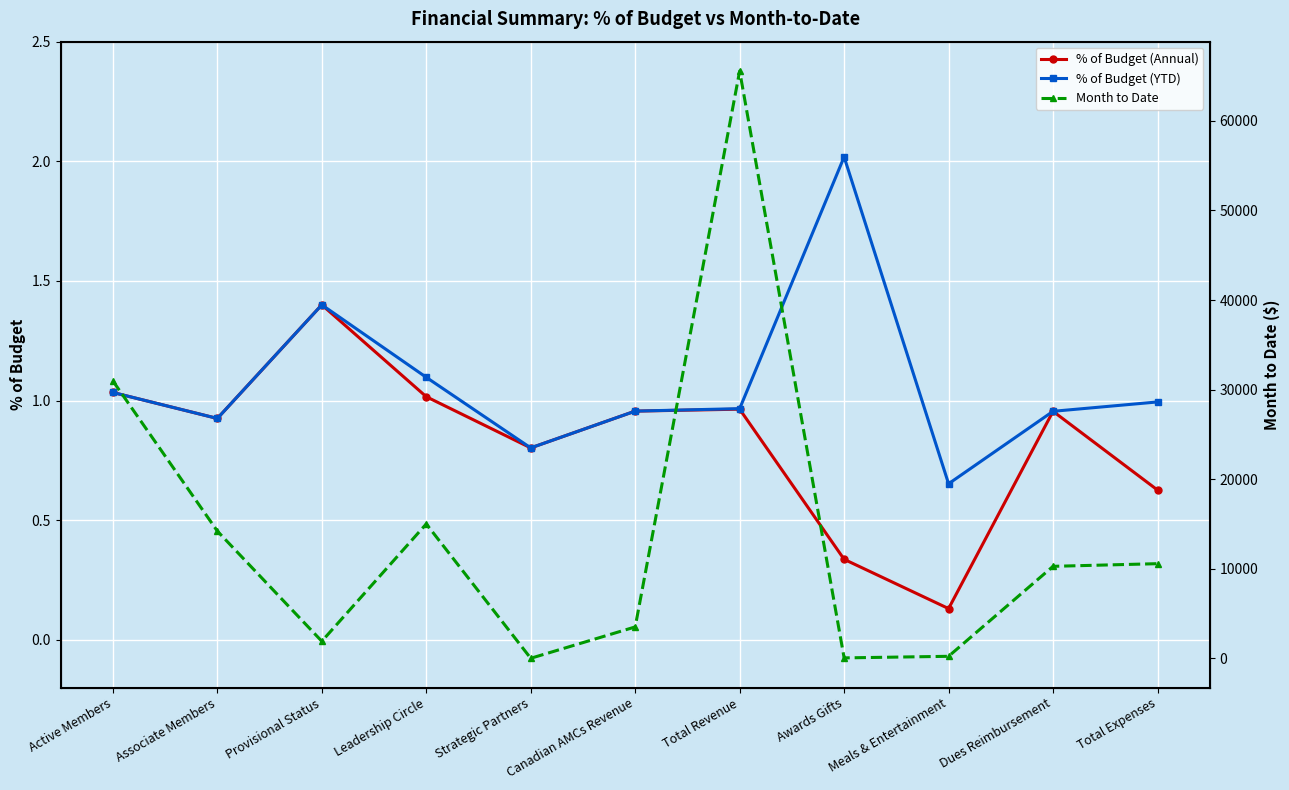

At which category does % of Budget (YTD) reach its first local peak?

Provisional Status